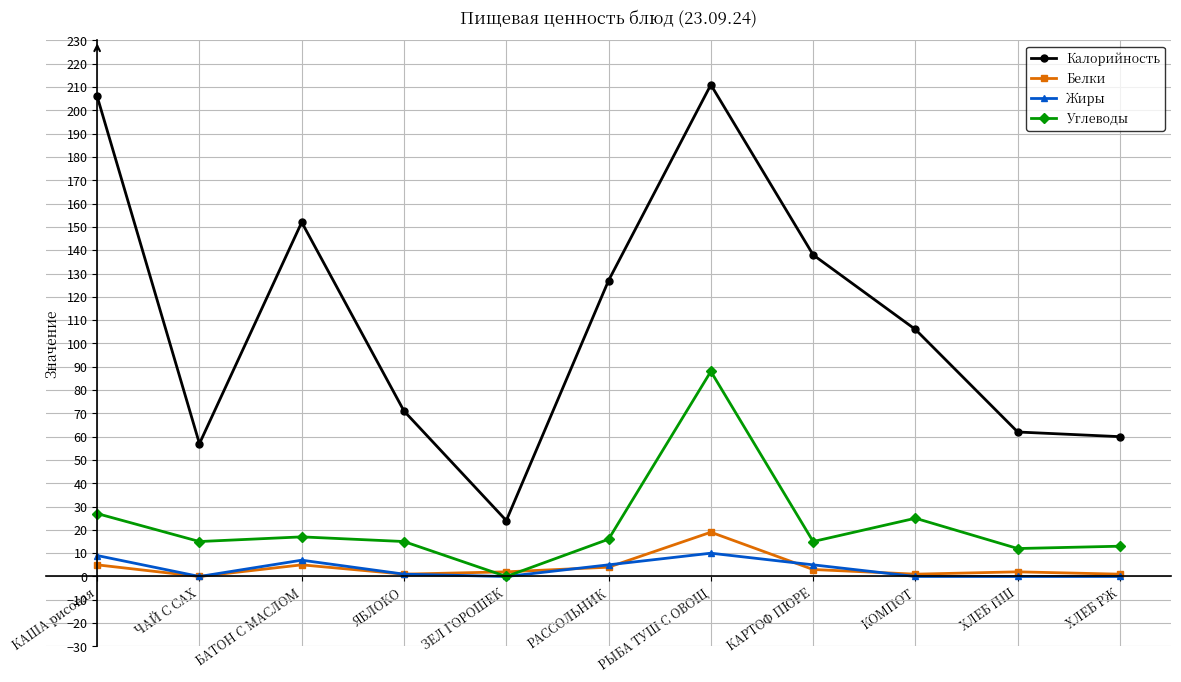

Which category has the highest value in the Углеводы series?

РЫБА ТУШ С ОВОЩ